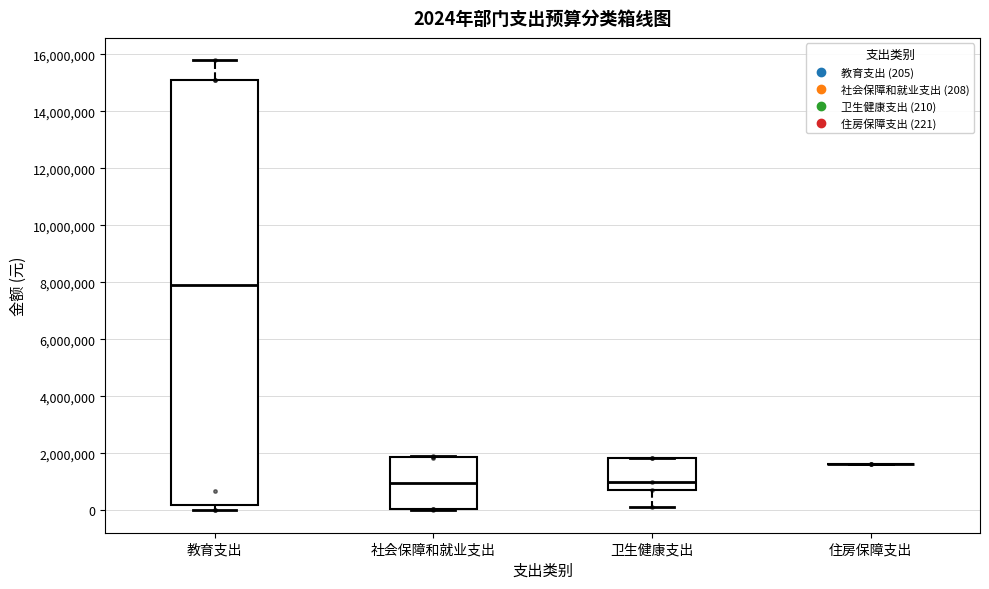

Comparing the boxes themselves (not the whiskers), which one is the tallest?

教育支出